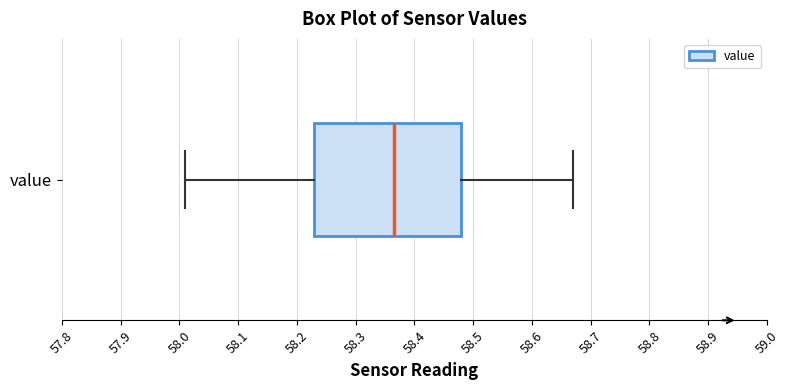

Transcribe this box plot: give where the median line is, the range the box spans, and where the two whiskers end, as read against the x-axis. The values are not printed on the chart, so give them approximately, as read against the axis.

median 58.37, box 58.23 to 58.48, whiskers 58.01 to 58.67